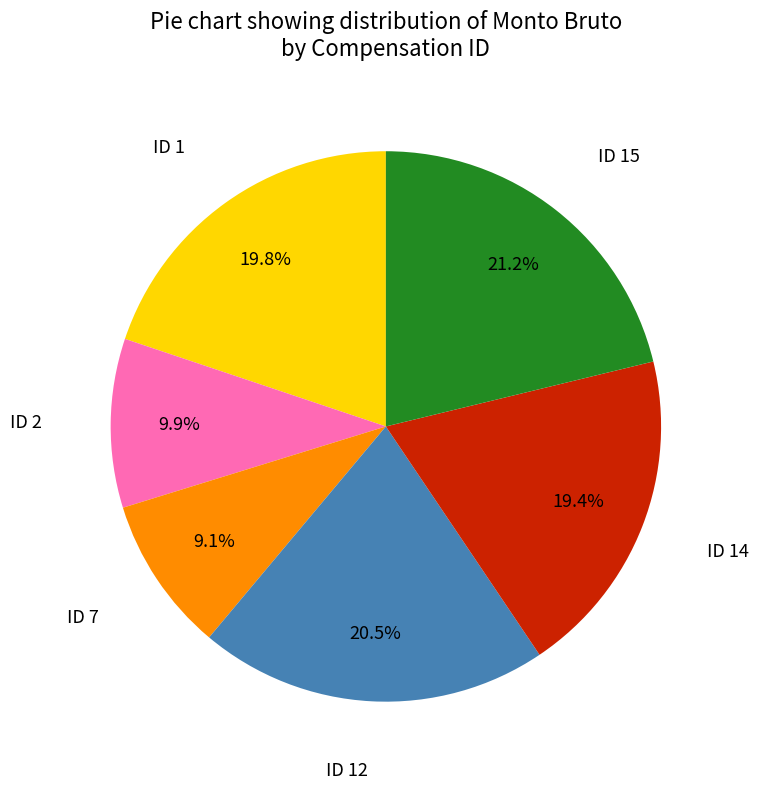

Is there any slice that represents more than half of the pie?

No